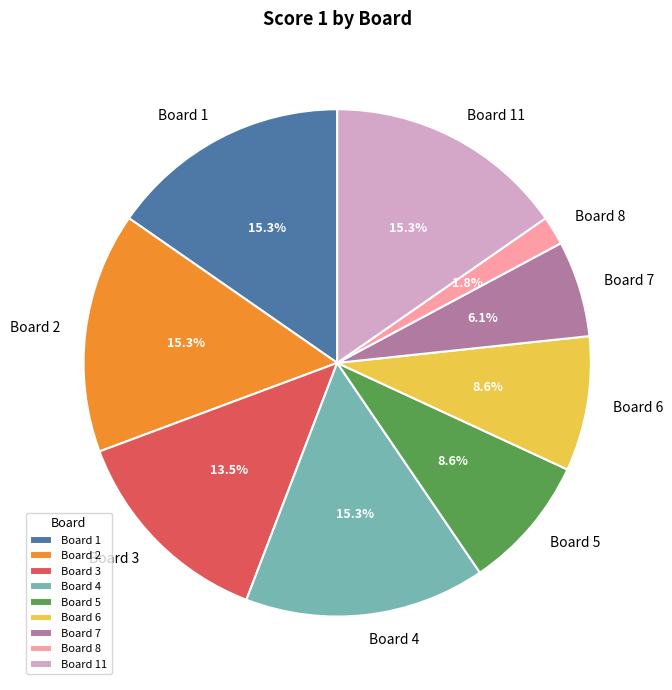

Which category has the smallest portion of the pie?

Board 8